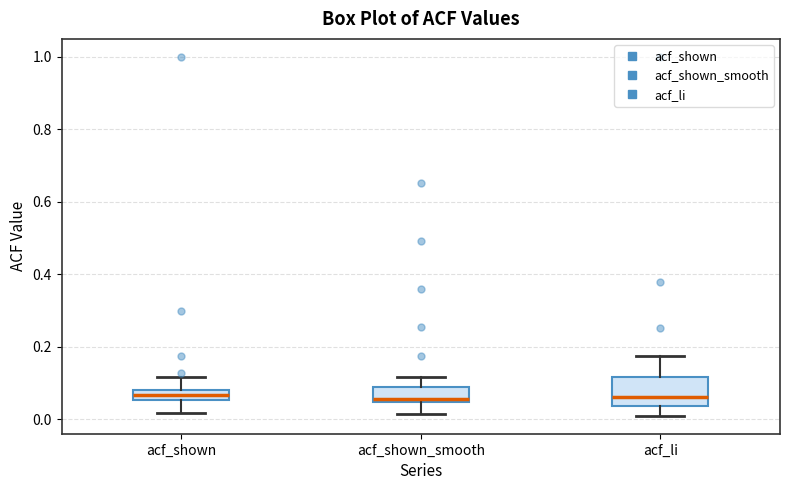

Where is the lower edge of the box for acf_li on the y-axis? The values are not printed on the chart, so give them approximately, as read against the axis.

0.04